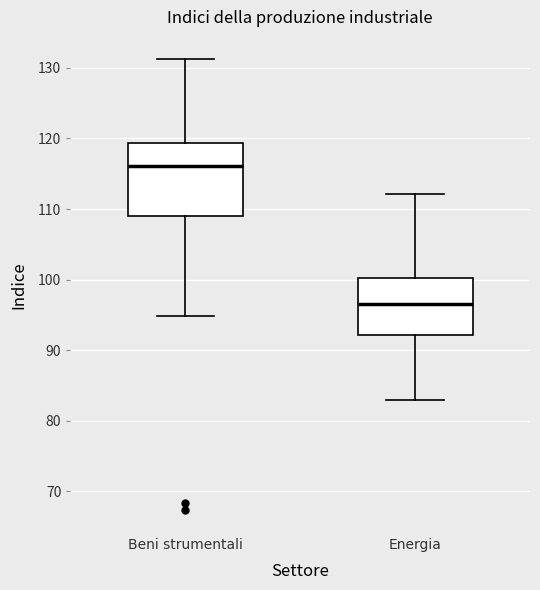

Which box has the highest median line?

Beni strumentali